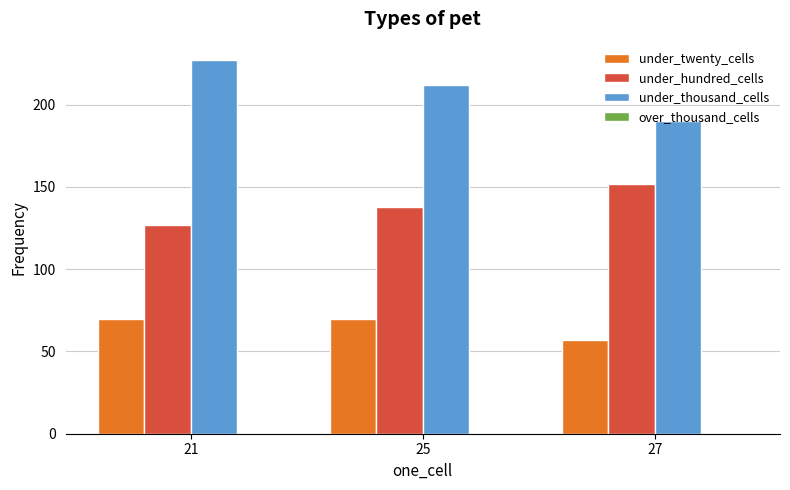

What is the spread (max minus min) of values at 21?

157